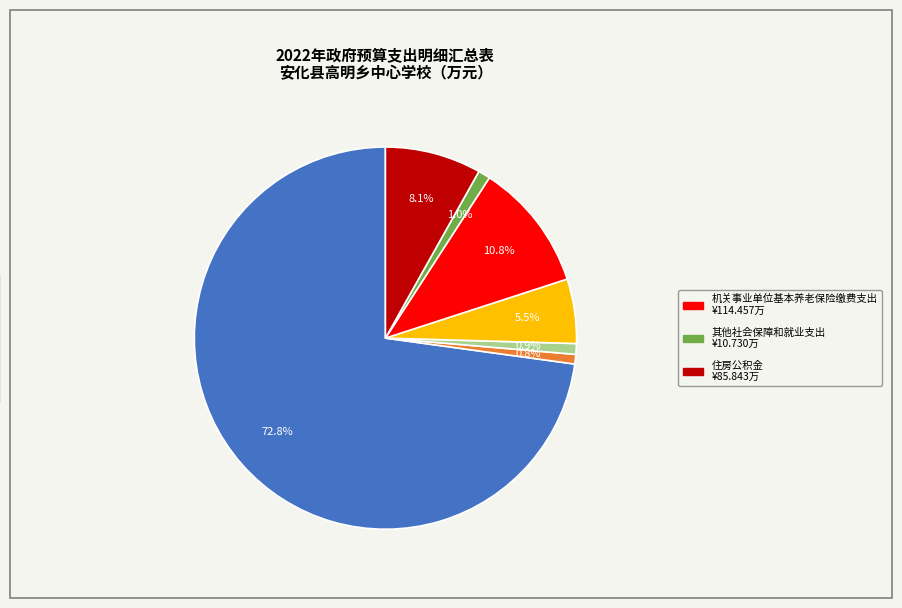

Does any single category account for the majority?

Yes